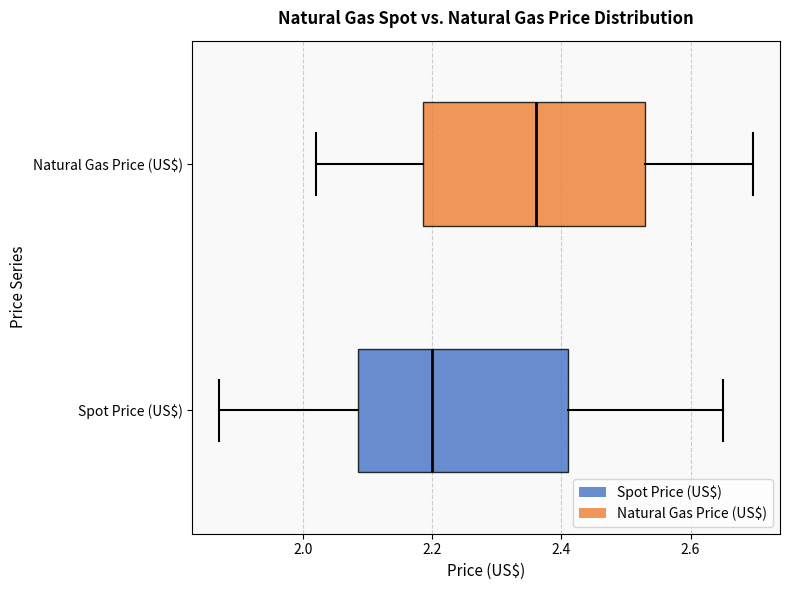

Reading bottom to top, transcribe this box plot: for each box, give where its median line is, the range the box spans, and where its two whiskers end, as read against the x-axis. The values are not printed on the chart, so give them approximately, as read against the axis.

Spot Price (US$): median 2.20, box 2.08 to 2.42, whiskers 1.88 to 2.66
Natural Gas Price (US$): median 2.36, box 2.18 to 2.54, whiskers 2.02 to 2.70